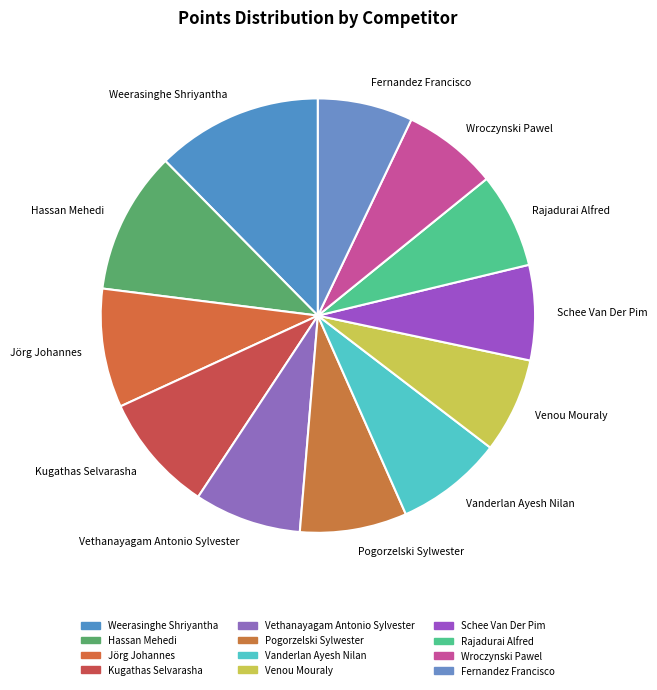

How many segments does this pie chart have?

12